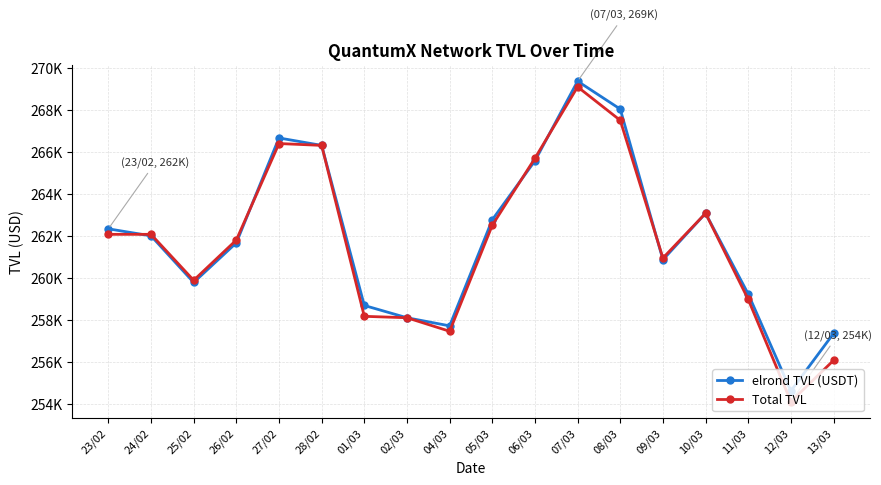

Does the chart have visible grid lines?

Yes